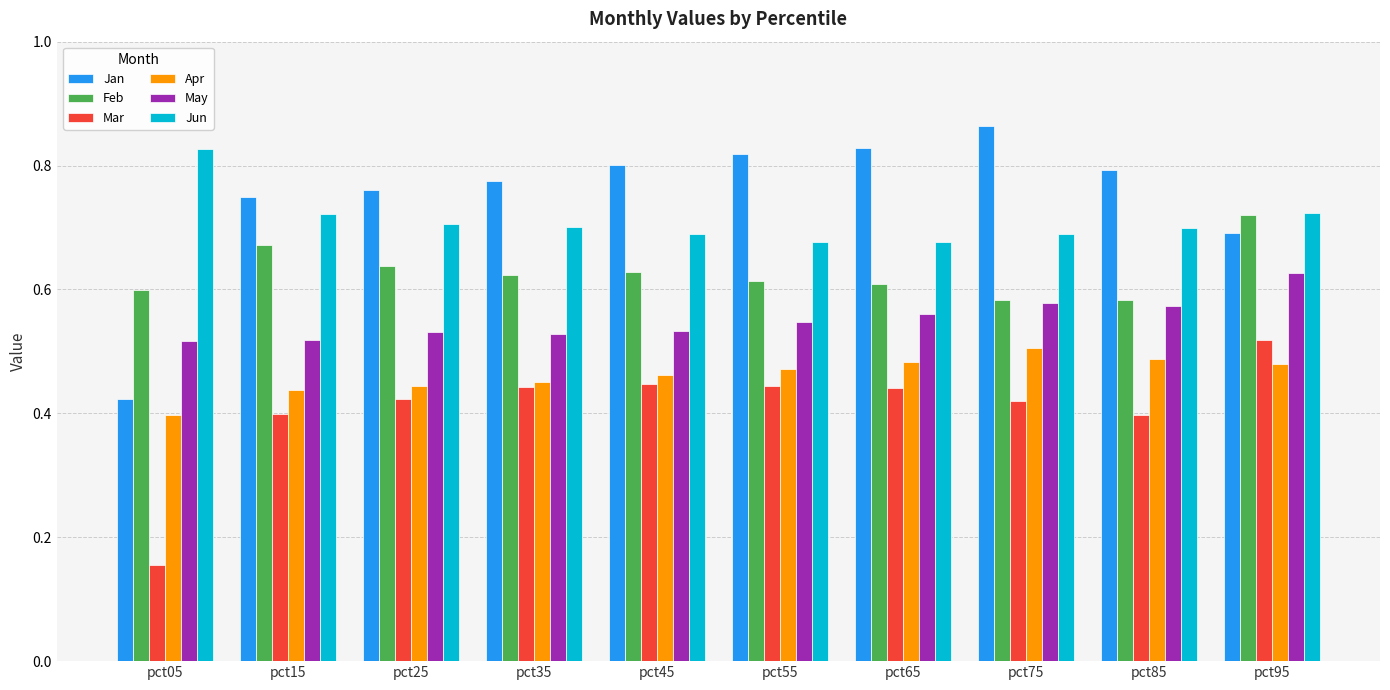

Does the chart contain any negative values?

No